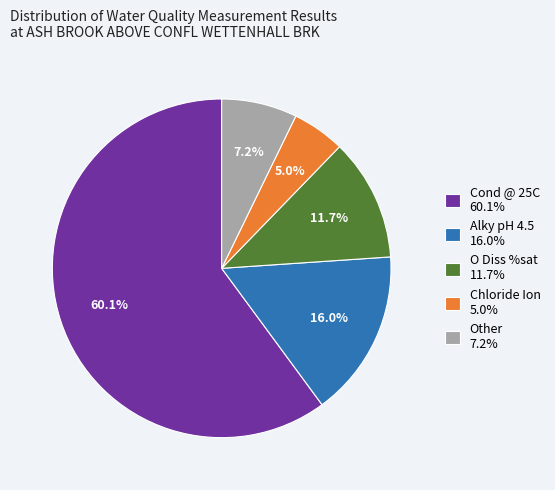

Between Other 7.2% and Chloride Ion 5.0%, which is larger?

Other 7.2%